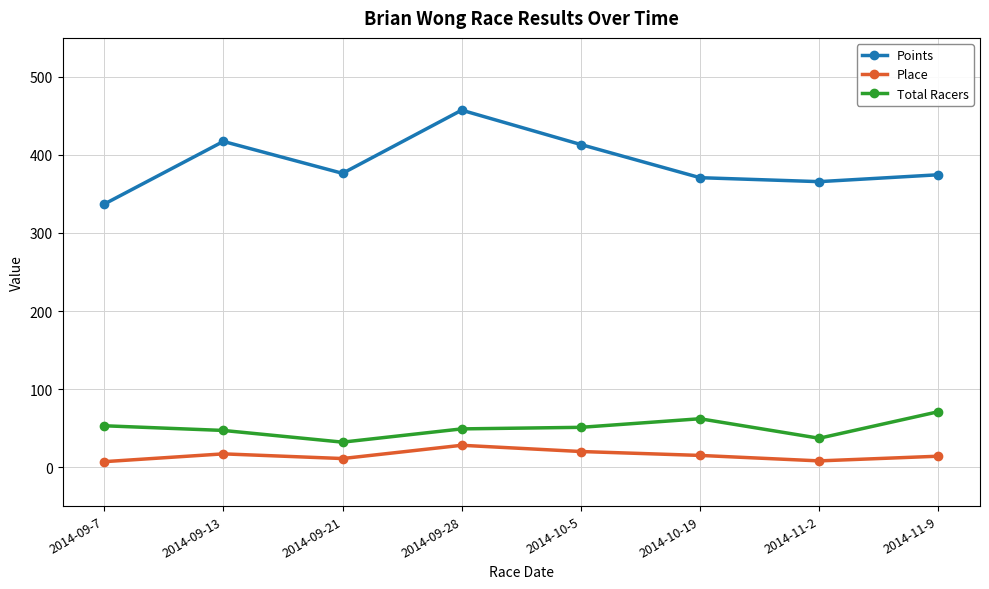

True or false: Total Racers has a value of 9.7 at 2014-09-13.

False